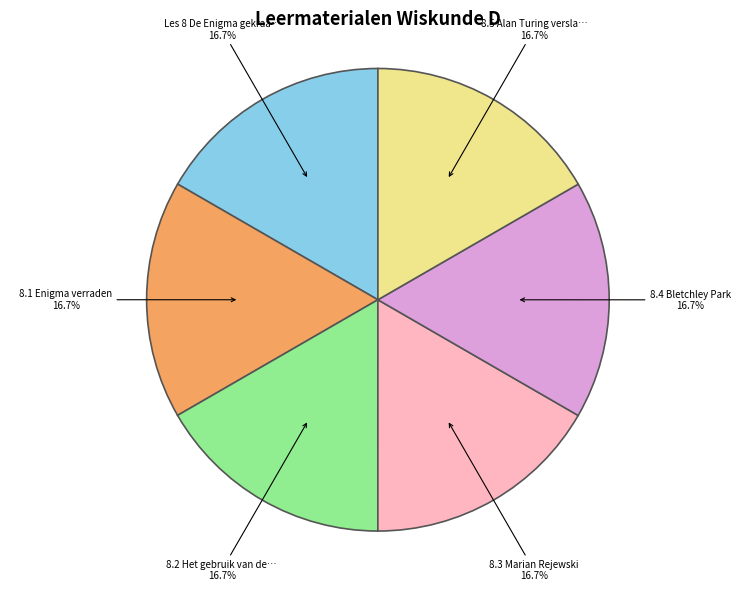

Is there a majority slice in this chart?

No